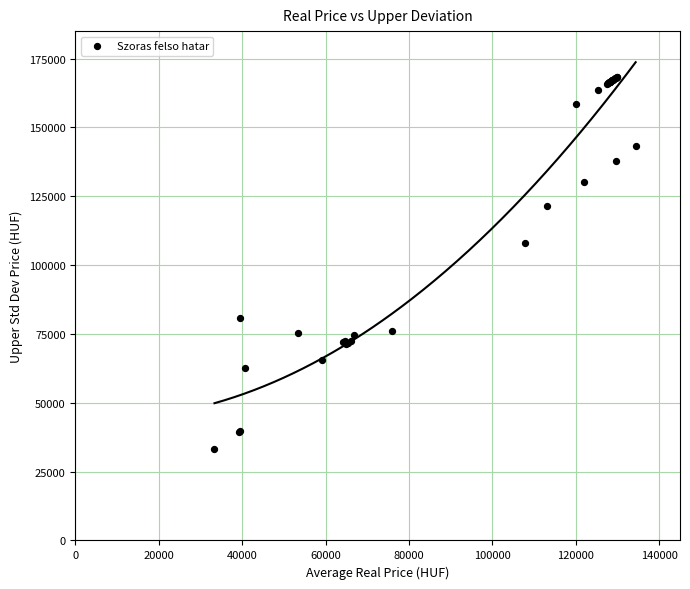

What Y value in the scatter plot is closest to 100910?

107938